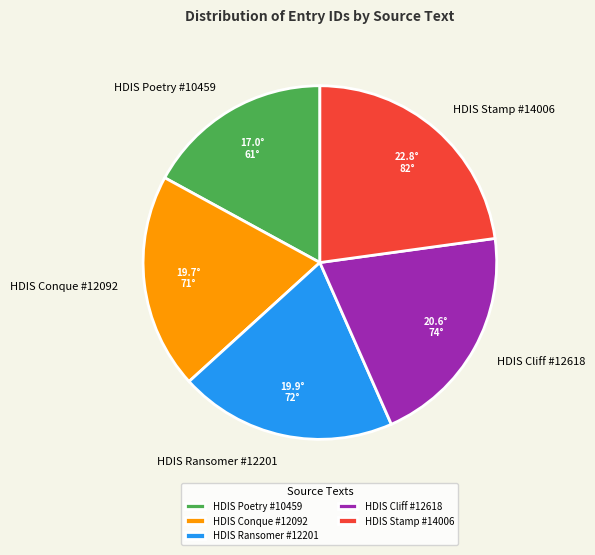

Does HDIS Ransomer #12201 account for over 50% of the chart?

No